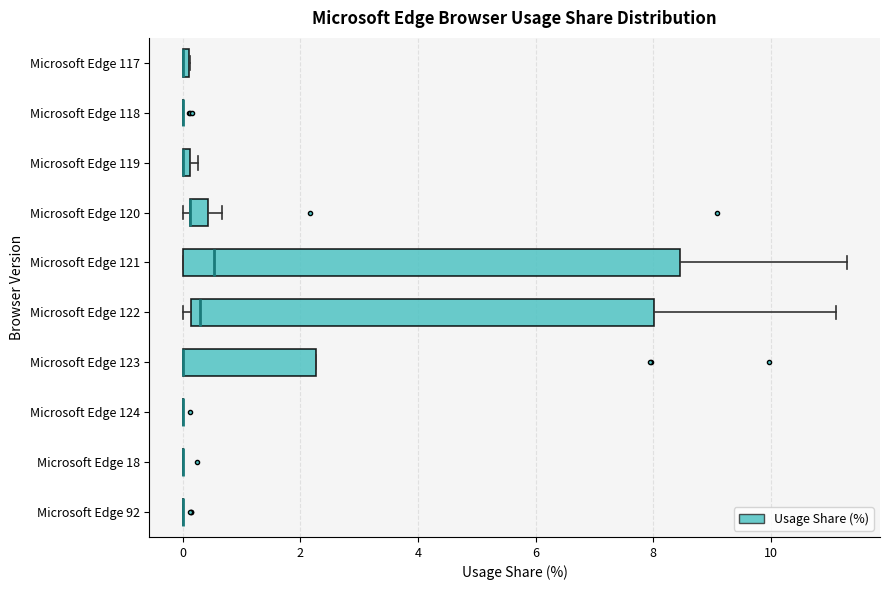

Comparing the boxes themselves (not the whiskers), which one is the widest?

Microsoft Edge 121